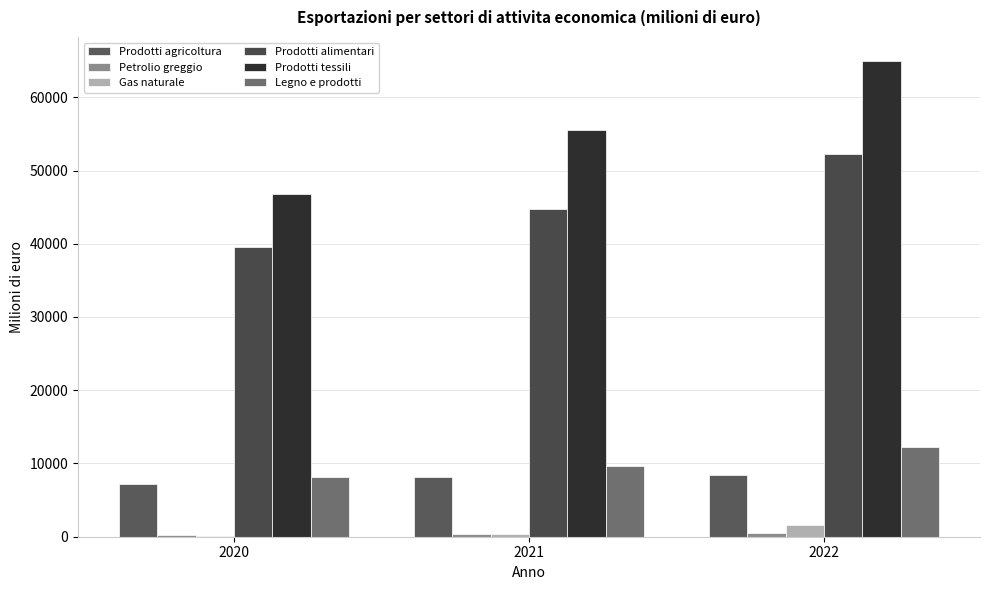

What is the difference between the maximum and minimum values in the Prodotti tessili series?

18251.2